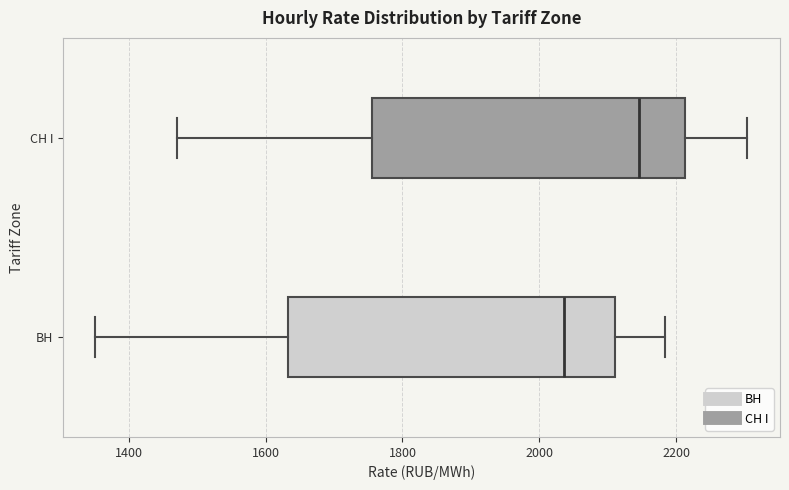

Reading bottom to top, transcribe this box plot: for each box, give where its median line is, the range the box spans, and where its two whiskers end, as read against the x-axis. The values are not printed on the chart, so give them approximately, as read against the axis.

ВН: median 2040, box 1640 to 2120, whiskers 1360 to 2180
СН I: median 2140, box 1760 to 2220, whiskers 1480 to 2300